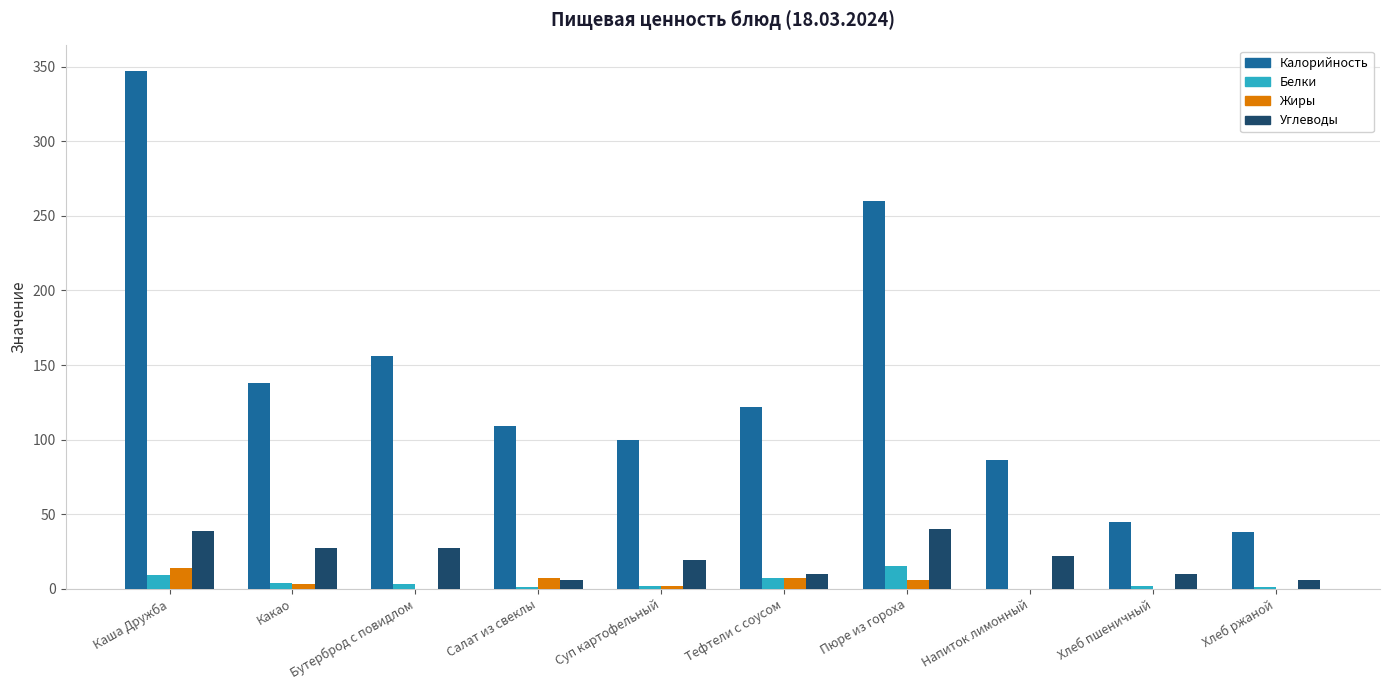

The value of Калорийность at Салат из свеклы is 67. True or false?

False